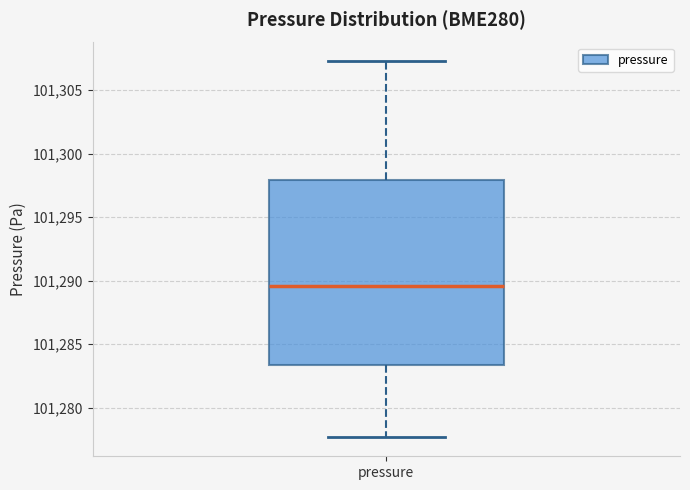

Transcribe this box plot: give where the median line is, the range the box spans, and where the two whiskers end, as read against the y-axis. The values are not printed on the chart, so give them approximately, as read against the axis.

median 101289.5, box 101283.5 to 101298.0, whiskers 101277.5 to 101307.5